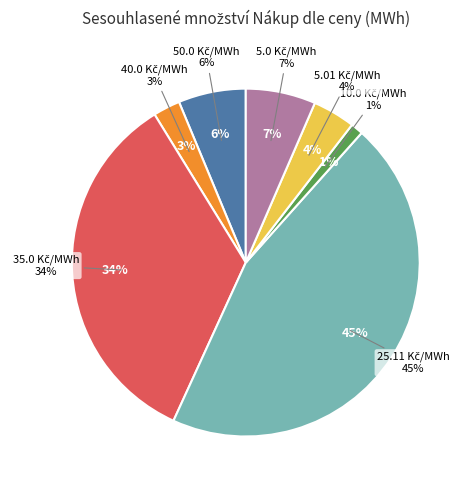

How many segments does this pie chart have?

7